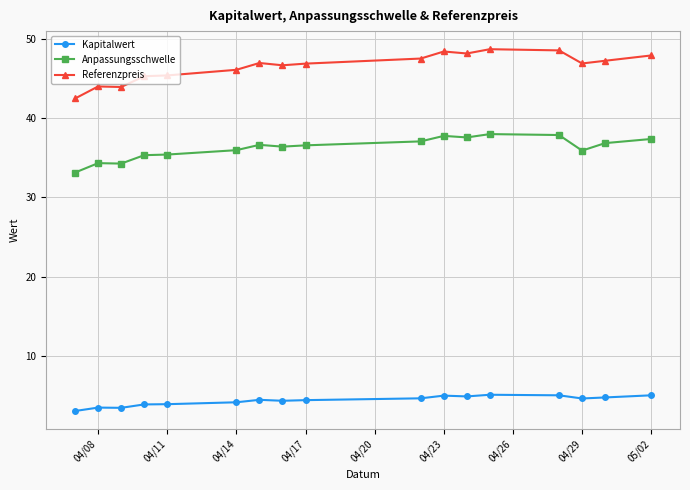

What is the average value of the Kapitalwert series?

4.4